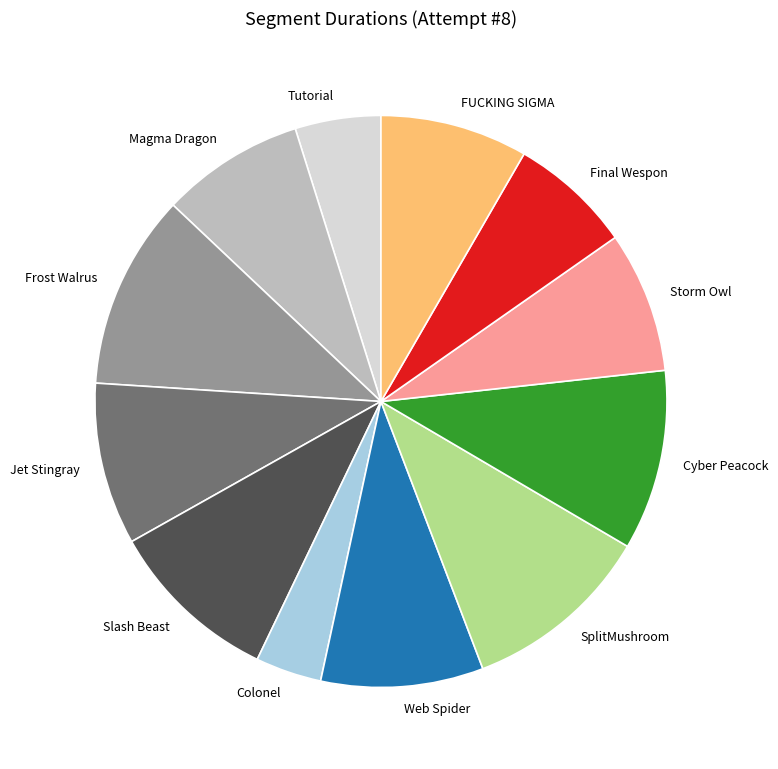

Which has a higher value, Storm Owl or Cyber Peacock?

Cyber Peacock